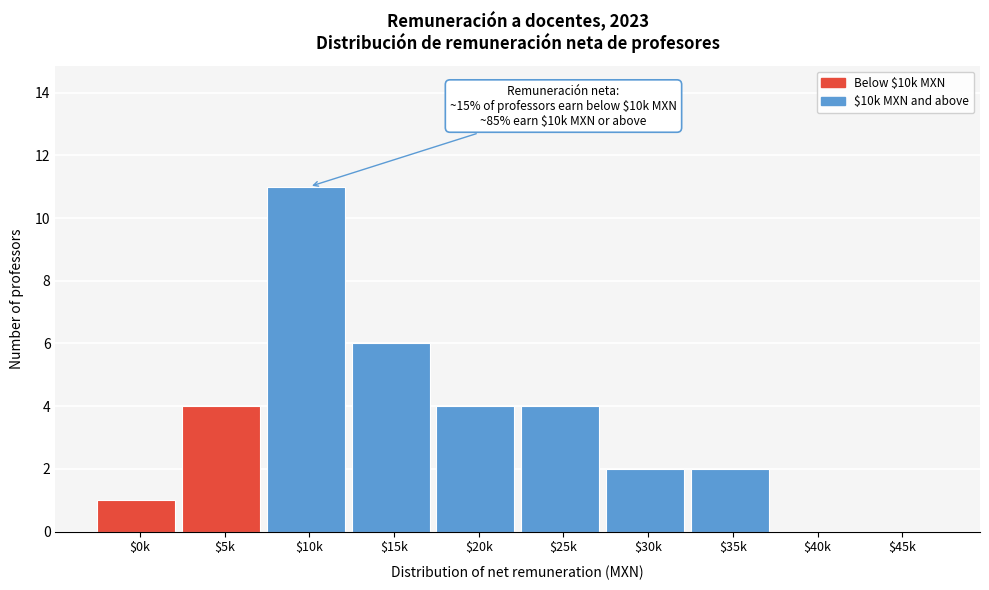

Read the value at $15k.

6